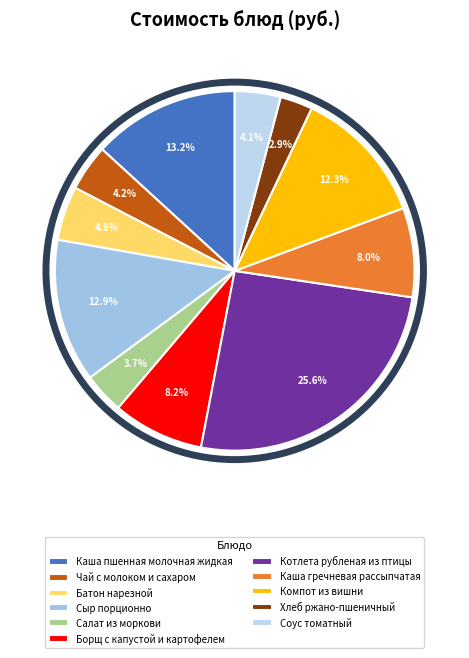

True or false: Борщ с капустой и картофелем accounts for 8% of the total.

True